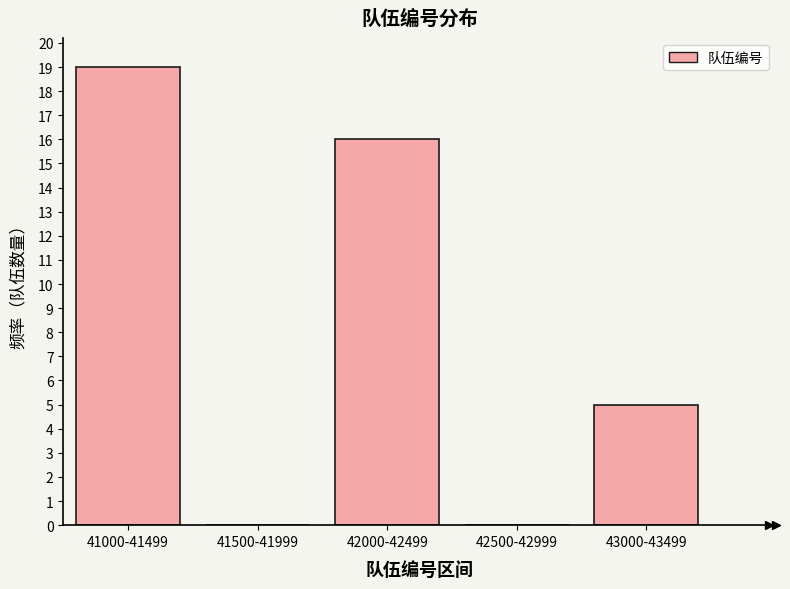

Reading left to right, transcribe all the data shown in this chart.

41000-41499=19	41500-41999=0	42000-42499=16	42500-42999=0	43000-43499=5